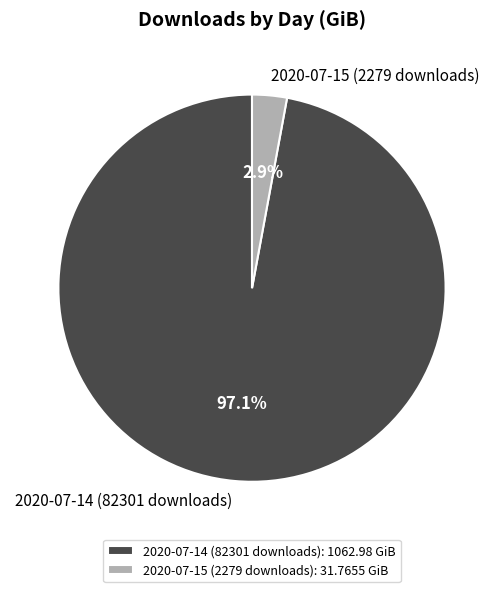

To the nearest percent, what is the difference between the 2020-07-15 (2279 downloads) and 2020-07-14 (82301 downloads) slice percentages?

94%